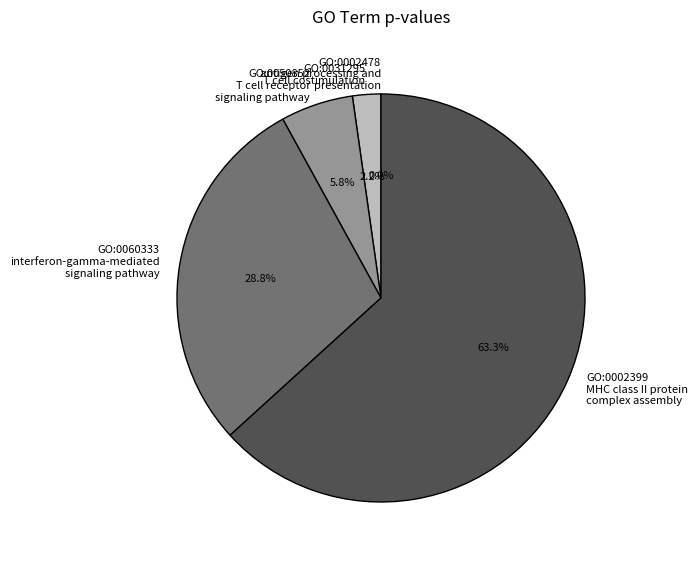

What is the total percentage of GO:0050852 T cell receptor signaling pathway and GO:0002399 MHC class II protein complex assembly?

69.0%